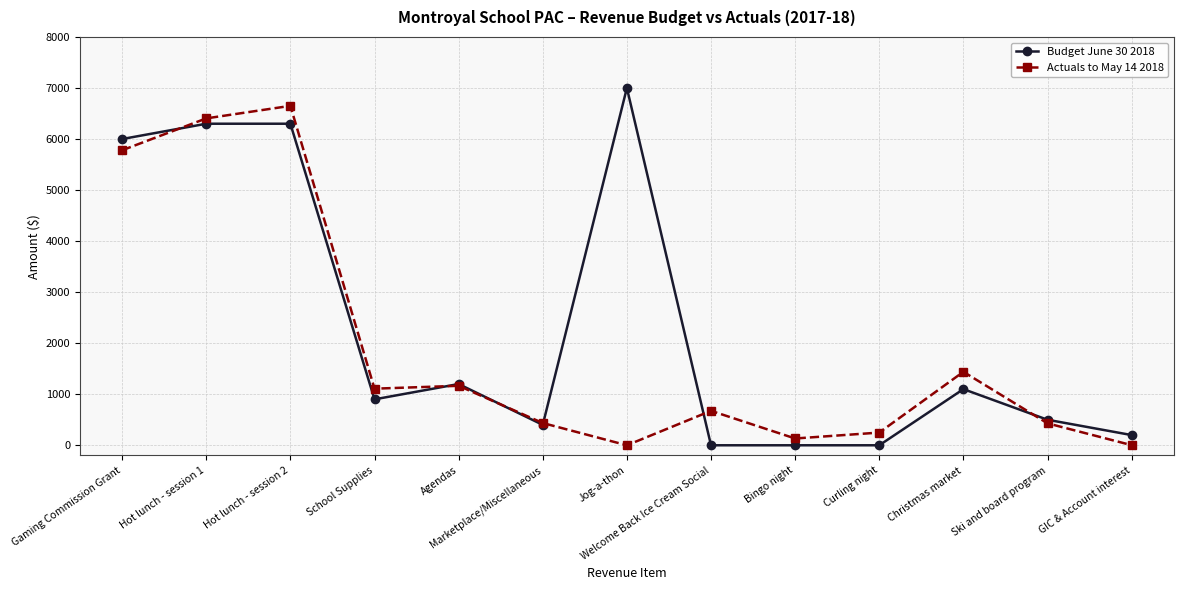

Which series changed the most between Gaming Commission Grant and Hot lunch - session 1?

Actuals to May 14 2018